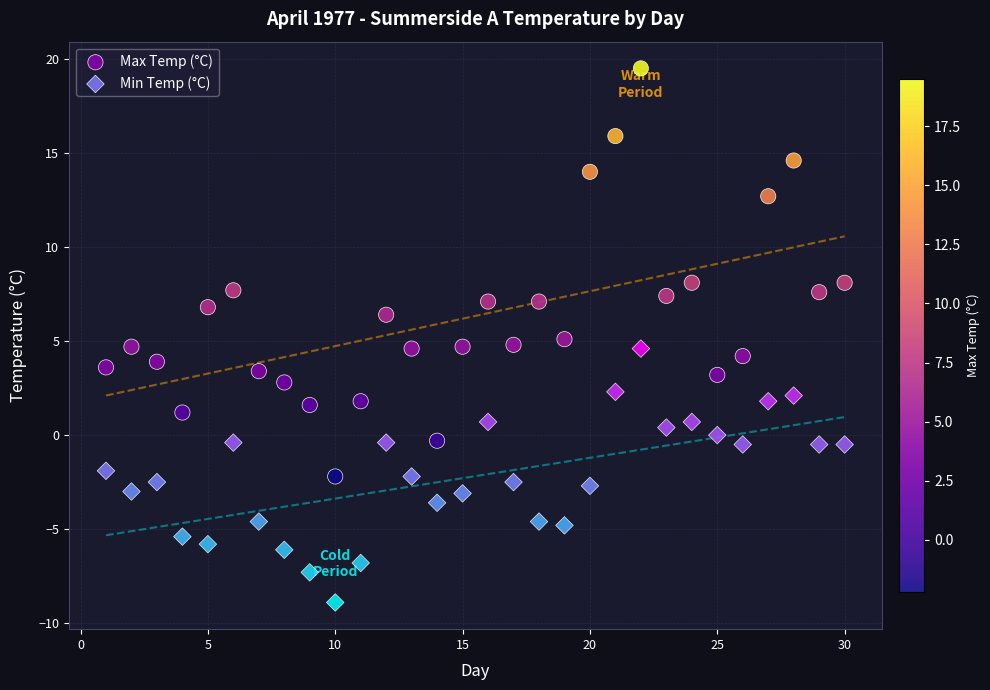

What are all the series names shown in the legend?

Max Temp (°C), Min Temp (°C)